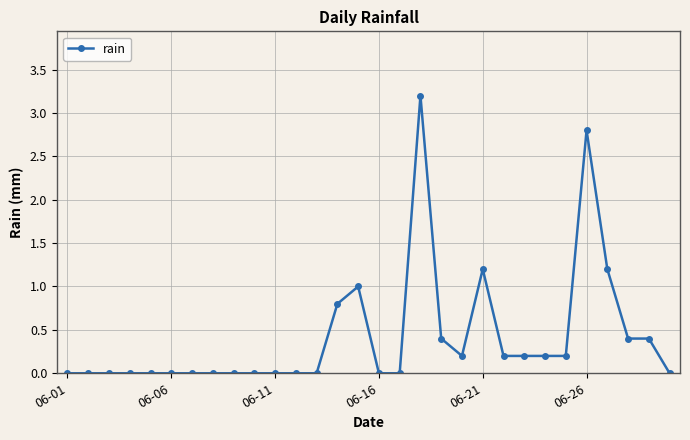

True or false: there are more than 1 points higher than both neighbors.

True